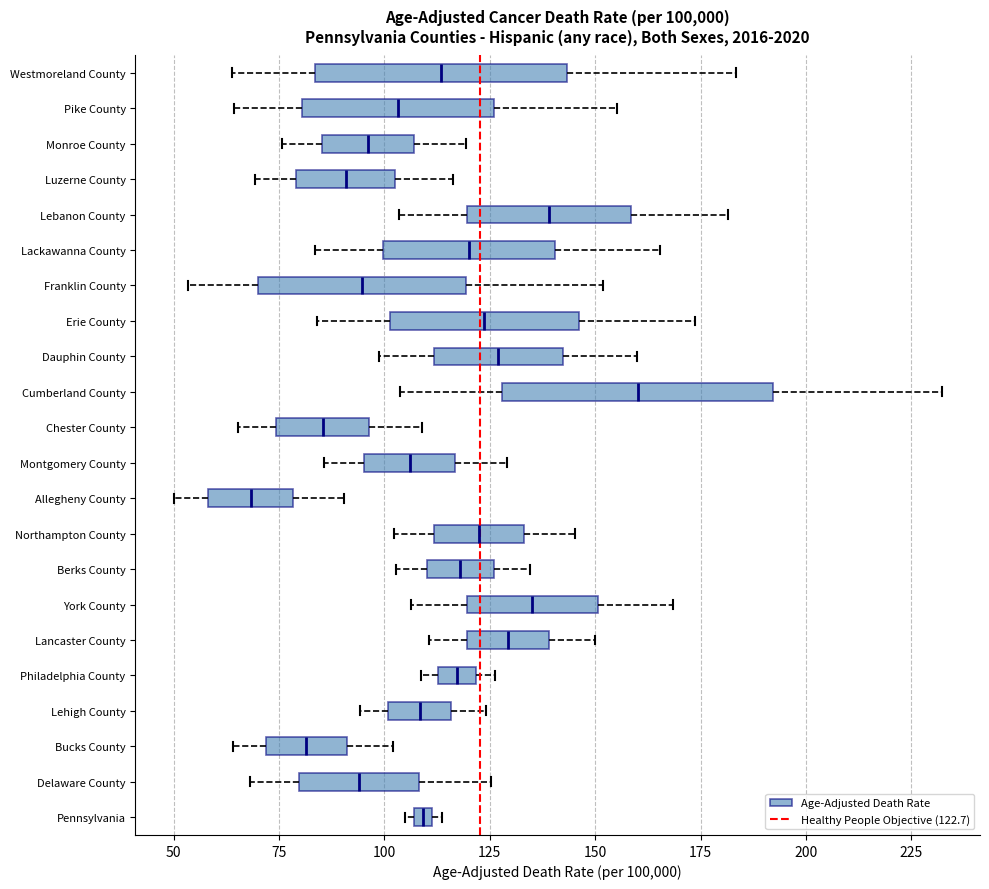

Which box has the furthest to the left median line?

Allegheny County